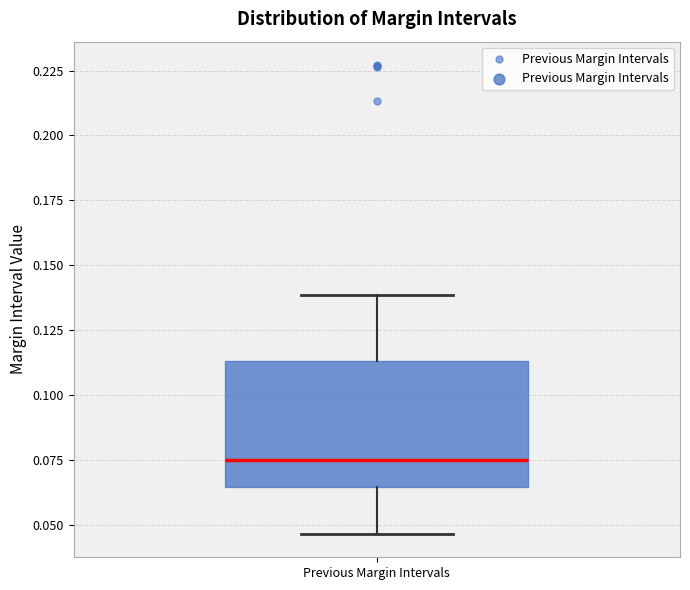

Where is the upper edge of the box for Previous Margin Intervals on the y-axis? The values are not printed on the chart, so give them approximately, as read against the axis.

0.115